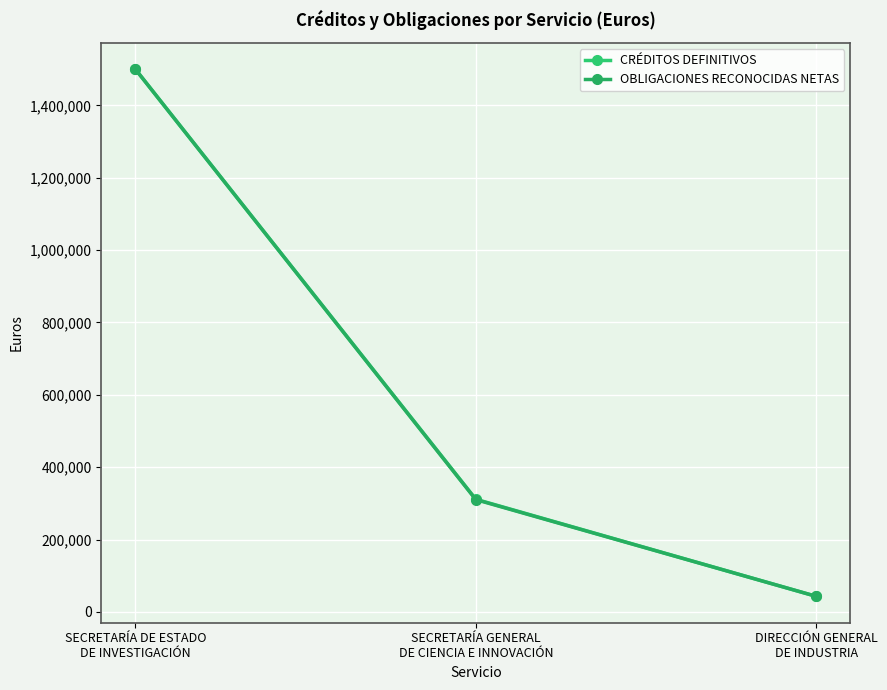

Is it true that CRÉDITOS DEFINITIVOS equals 311255.6 at SECRETARÍA GENERAL
DE CIENCIA E INNOVACIÓN?

True